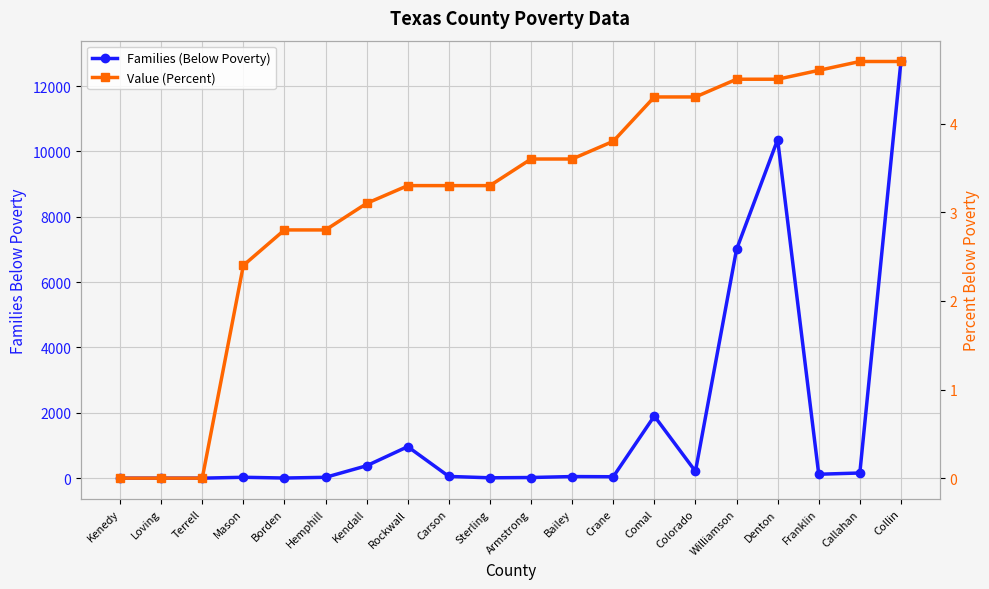

What is the label of the 10th point from the right?

Armstrong